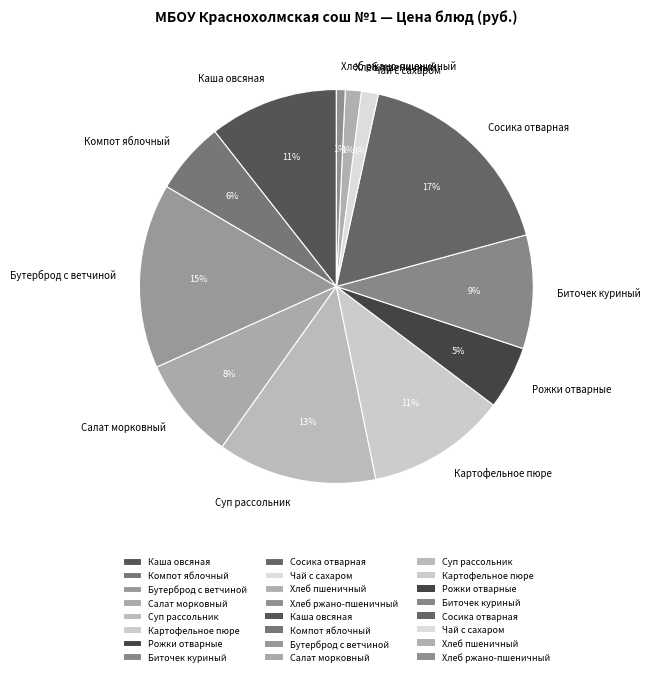

Which slice is the largest?

Сосика отварная